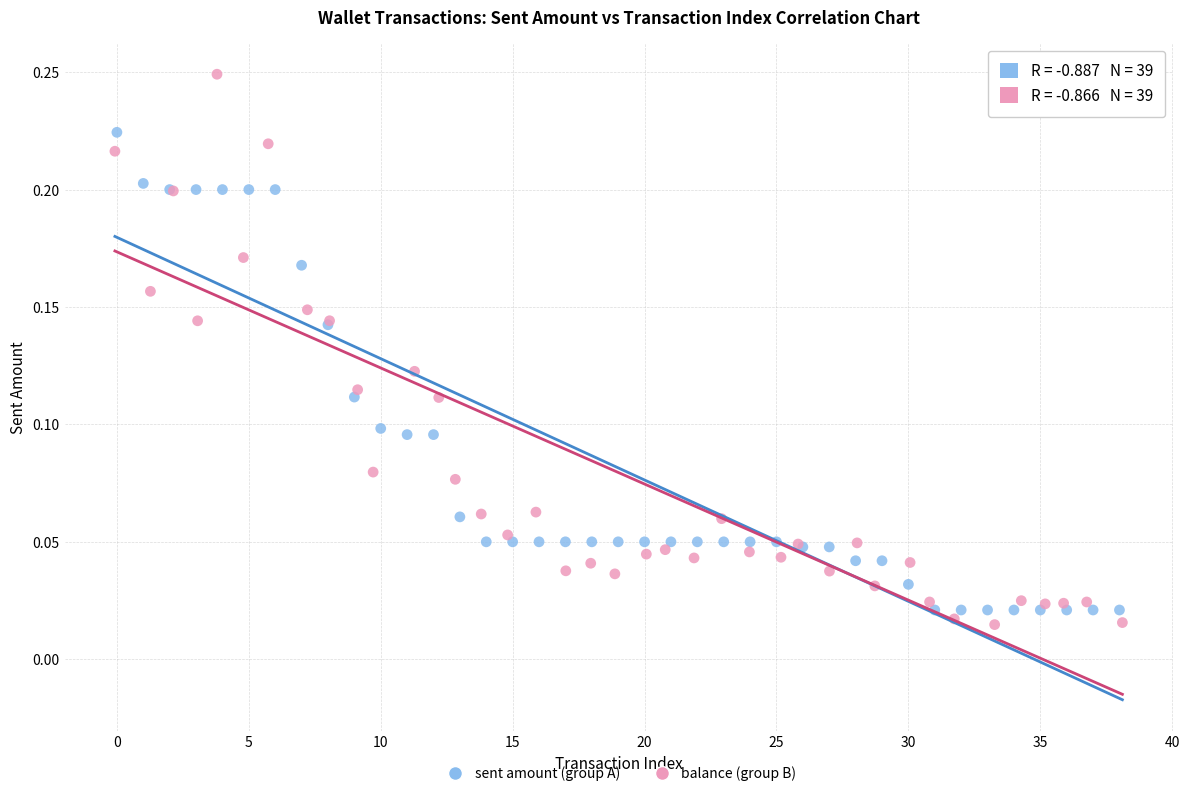

Which series contains the highest Y value?

balance (group B)